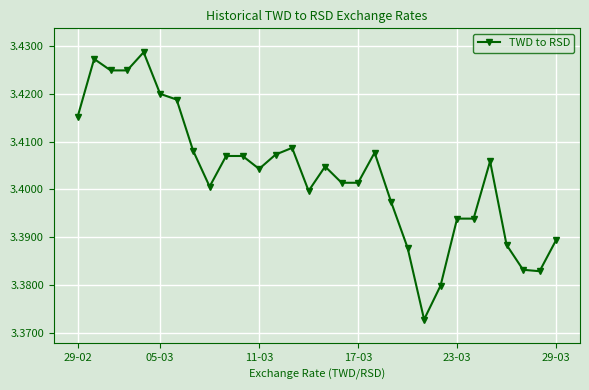

How many values are between 3 and 4?

30